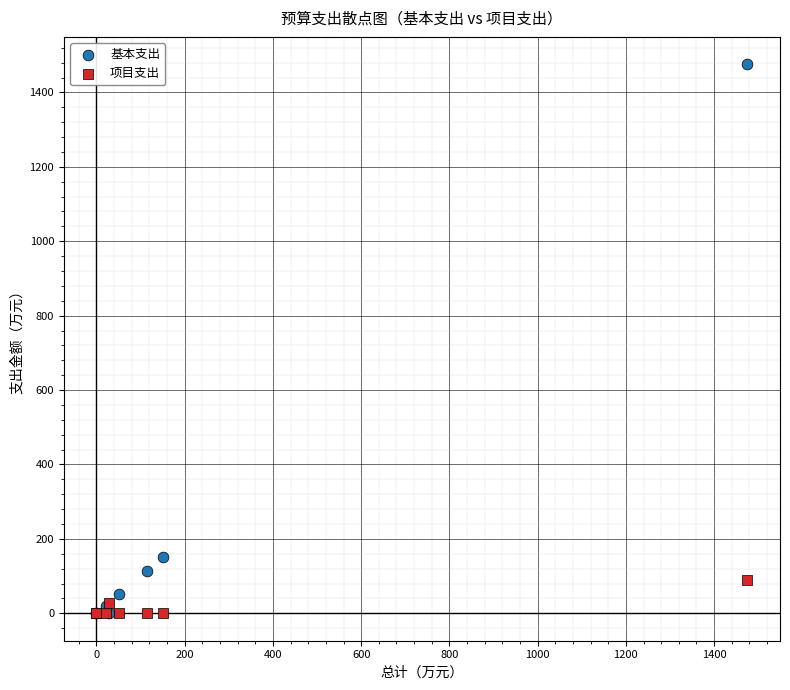

Which series contains the highest Y value?

基本支出